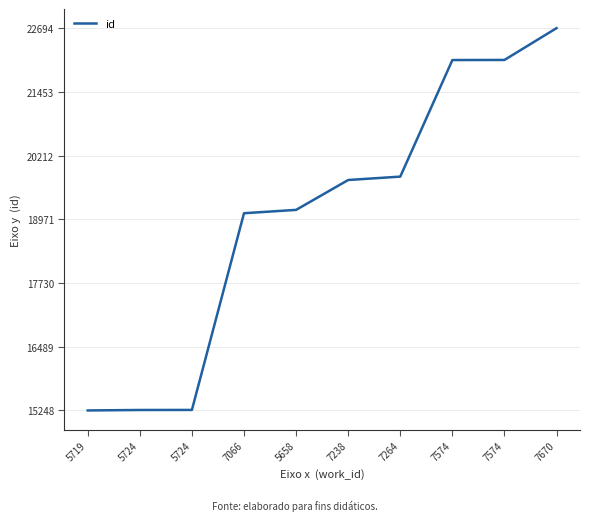

How many categories are shown in the chart?

10